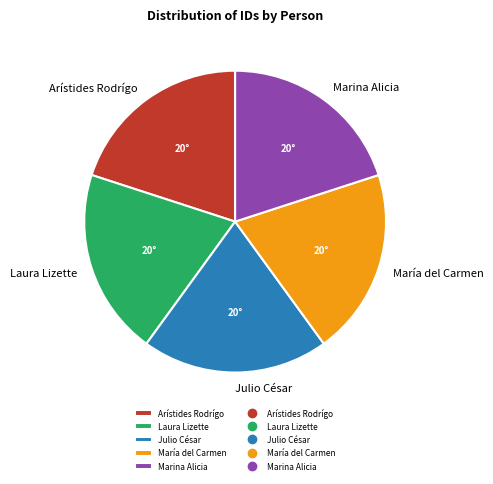

Do Laura Lizette and Marina Alicia together represent more than half of the pie?

No